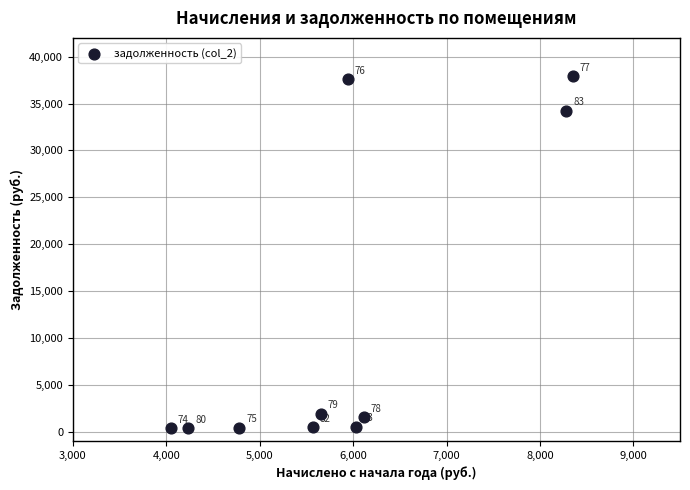

What is the range of X values (max minus min)?

4304.2